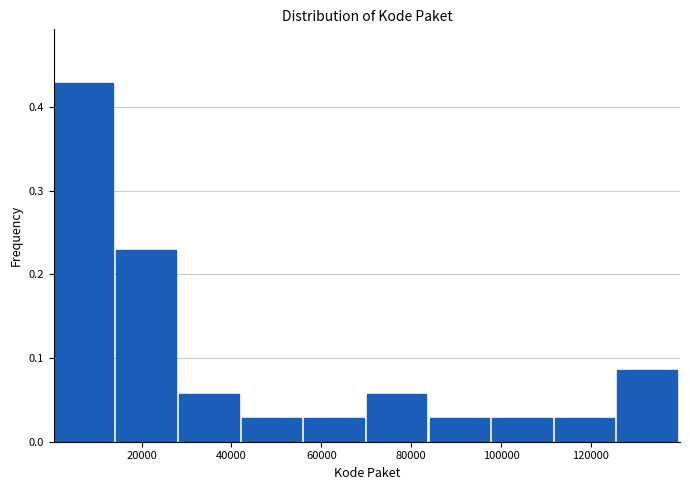

Reading left to right, transcribe this chart: for each bar, give the range it covers on the x-axis and its height. Neither the bar edges nor the heights are printed on the chart, so give them approximately, as read against the axes.

0 to 14000: 0.43
14000 to 28000: 0.23
28000 to 42000: 0.06
42000 to 56000: 0.03
56000 to 70000: 0.03
70000 to 84000: 0.06
84000 to 98000: 0.03
98000 to 112000: 0.03
112000 to 126000: 0.03
126000 to 140000: 0.09